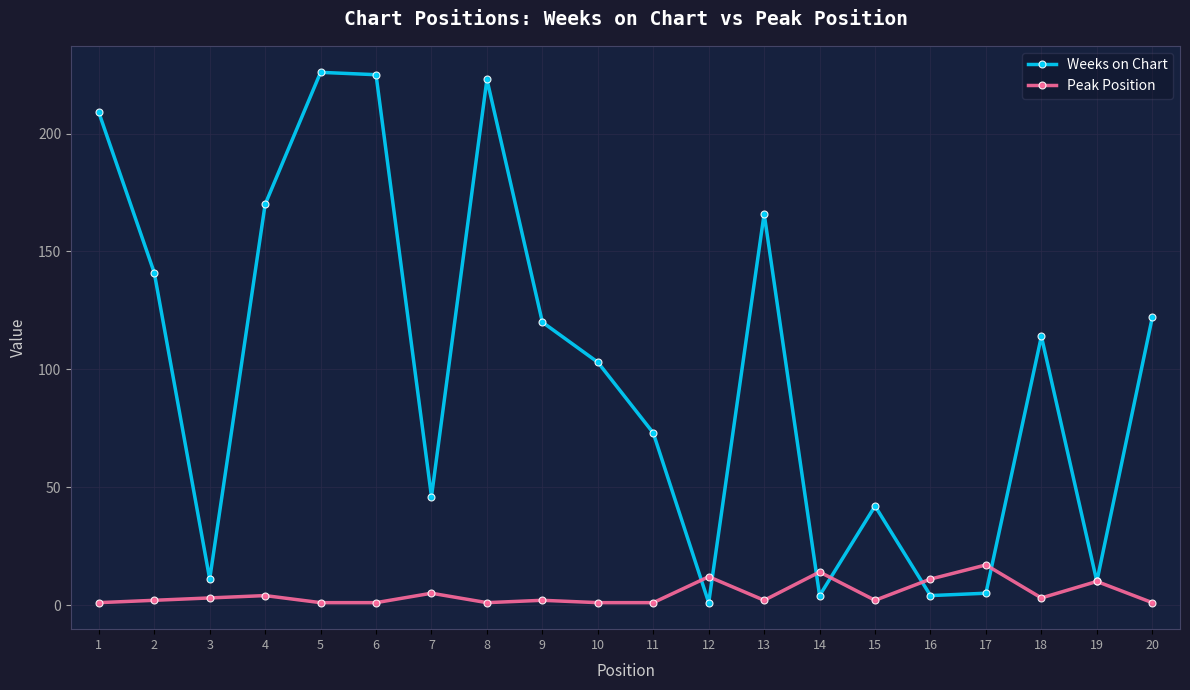

Which series has the widest spread of values?

Weeks on Chart